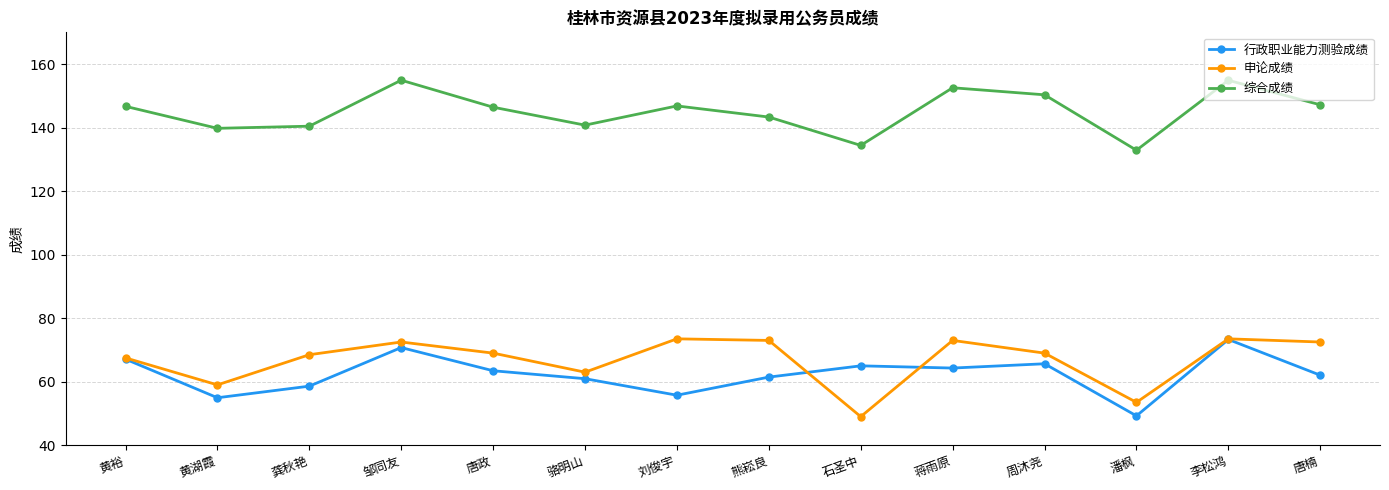

What is the label of the 13th point from the right?

黄湖霞